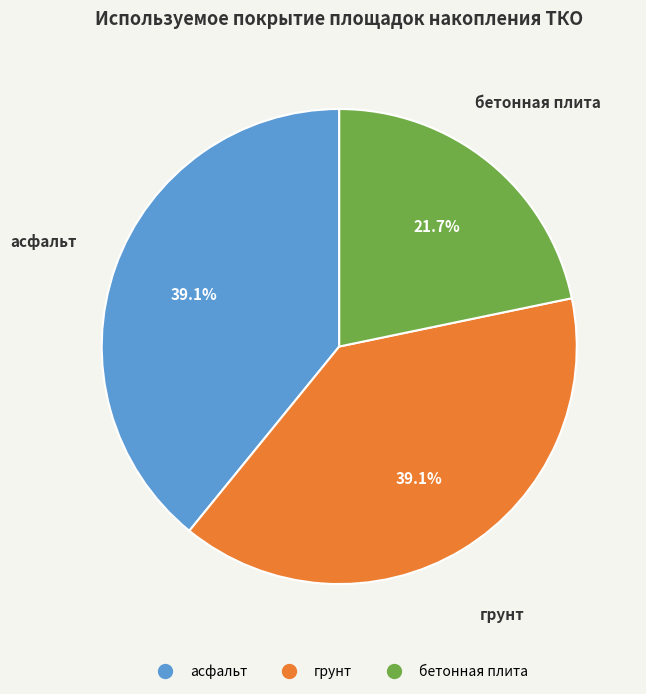

Which category has the smallest portion of the pie?

бетонная плита